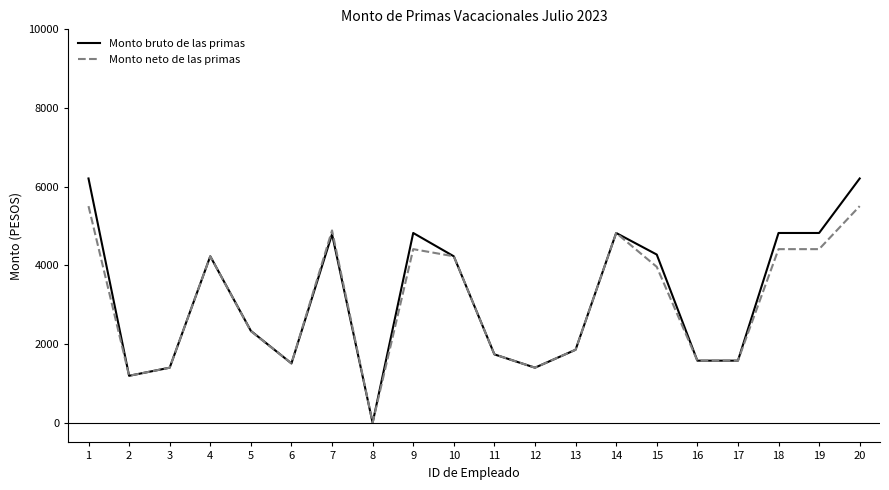

What is the total value across all series at 16?

3156.3